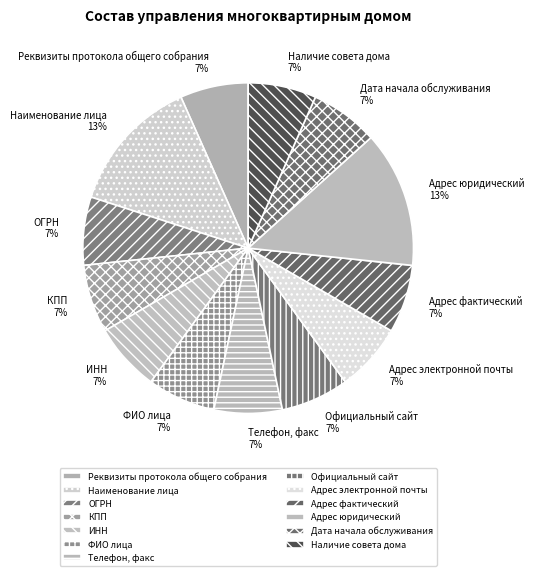

Does Дата начала обслуживания account for over 50% of the chart?

No